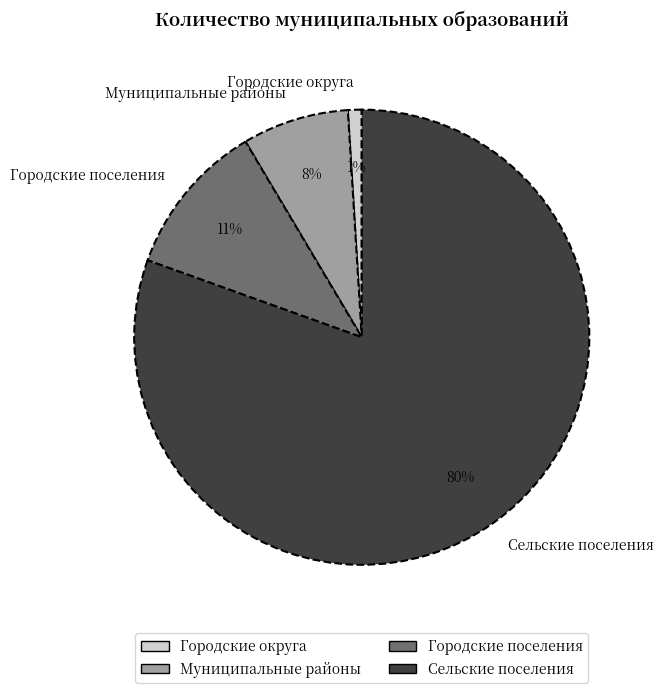

To the nearest percent, what percentage of the pie is Сельские поселения?

80%